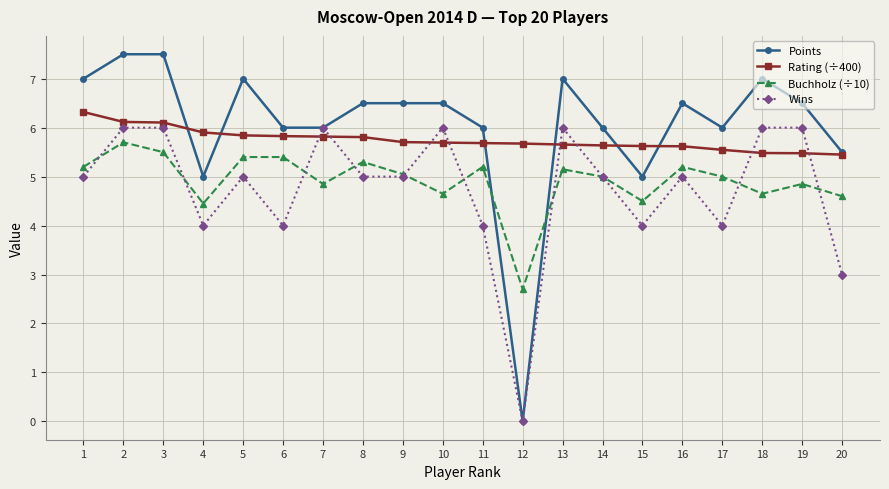

What is the value of the Buchholz (÷10) point at the 5th from the left?

5.4